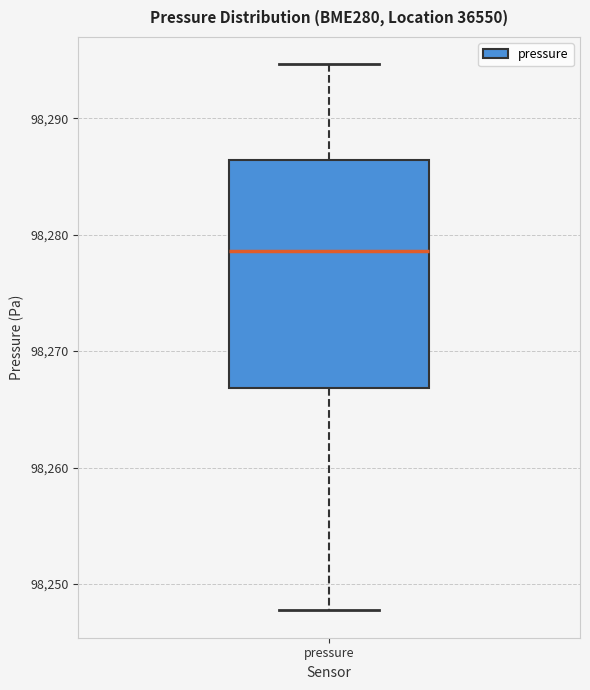

Where does the upper whisker of the box for pressure end on the y-axis? The values are not printed on the chart, so give them approximately, as read against the axis.

98295